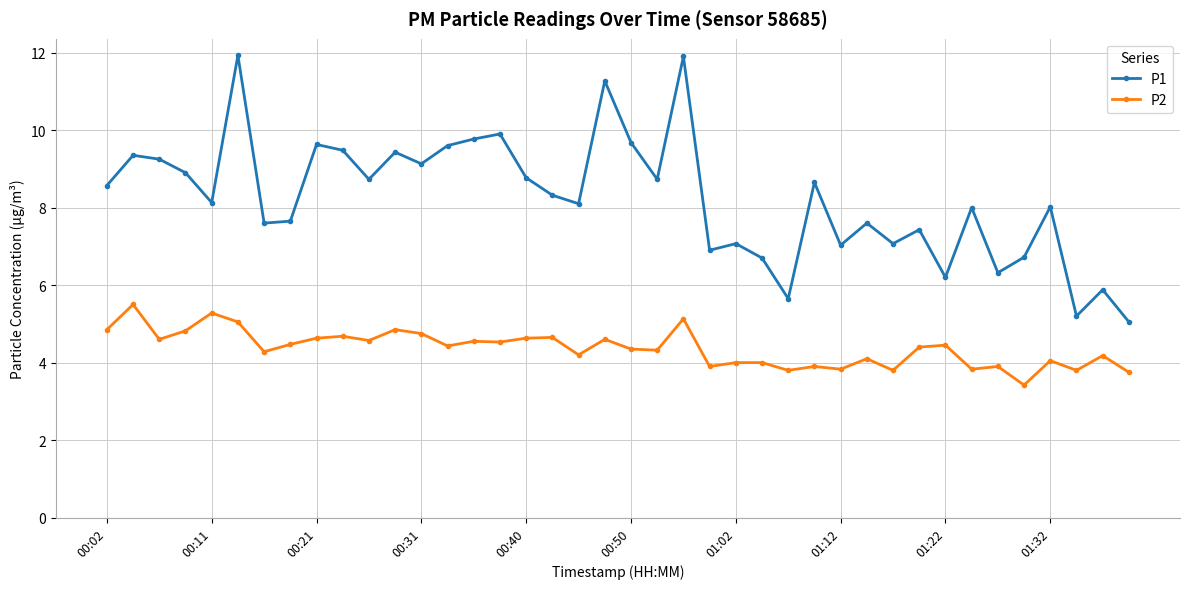

What are all the series names shown in the legend?

P1, P2